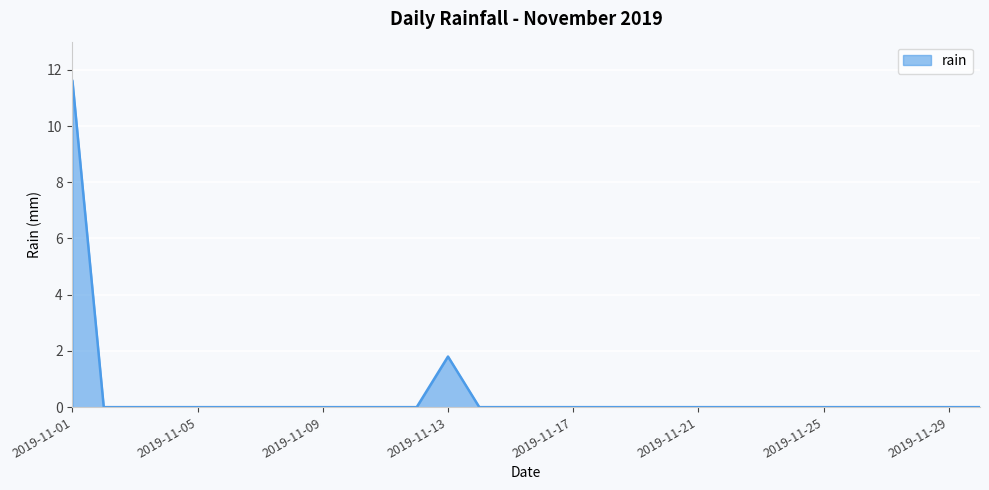

What is the sum of all values?

13.4